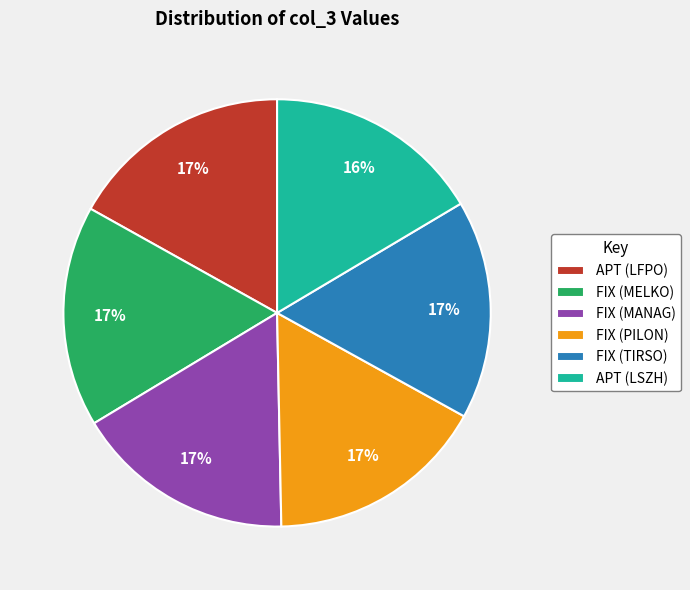

Is it true that FIX (PILON) is 2% of the pie?

False